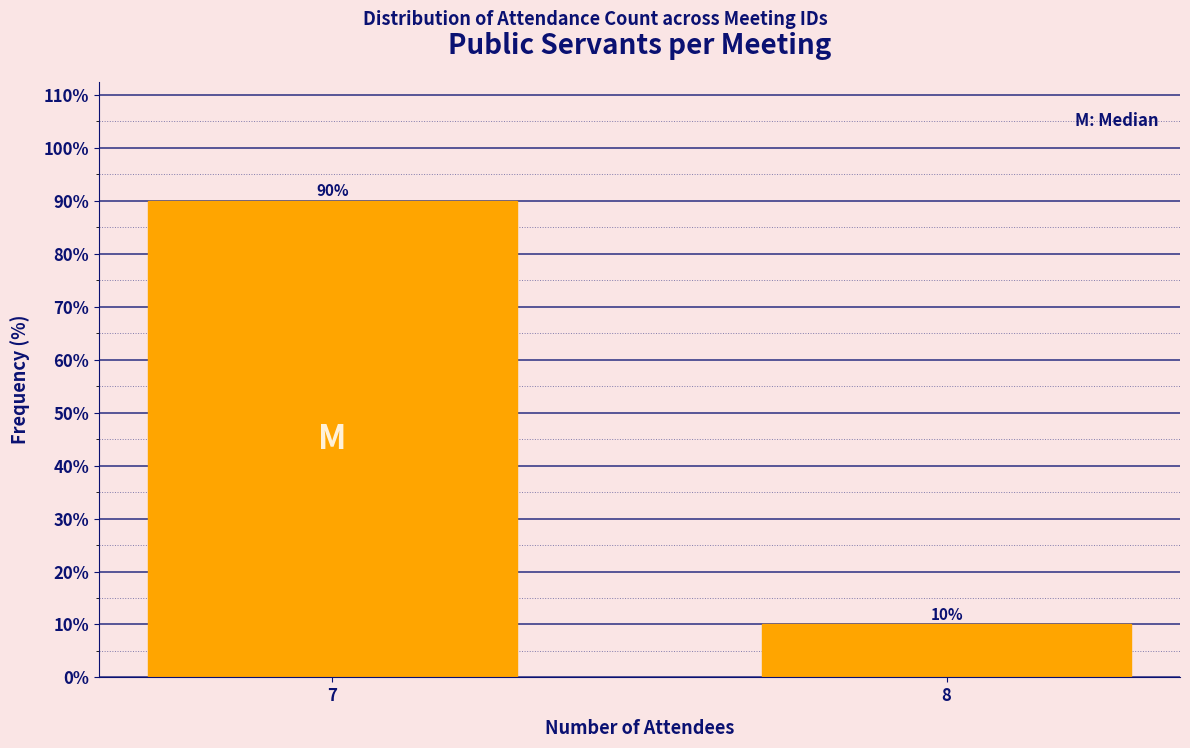

Reading left to right, list all the values displayed in this chart.

90	10